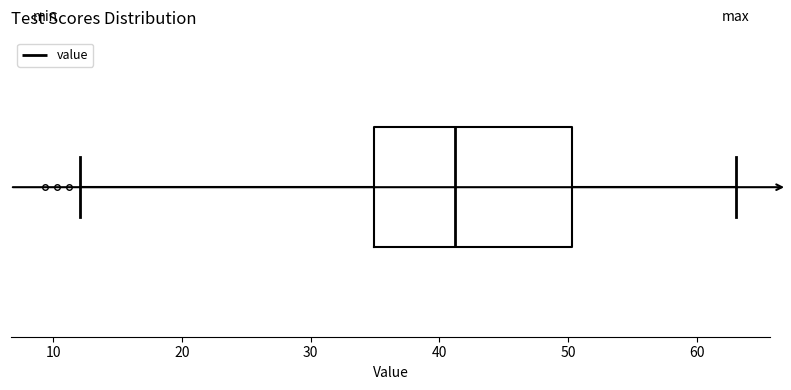

Transcribe this box plot: give where the median line is, the range the box spans, and where the two whiskers end, as read against the x-axis. The values are not printed on the chart, so give them approximately, as read against the axis.

median 41, box 35 to 50, whiskers 12 to 63